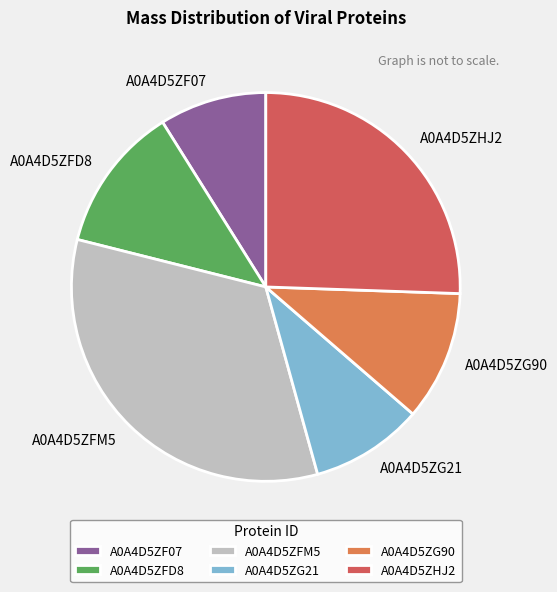

Count the number of slices in the pie.

6